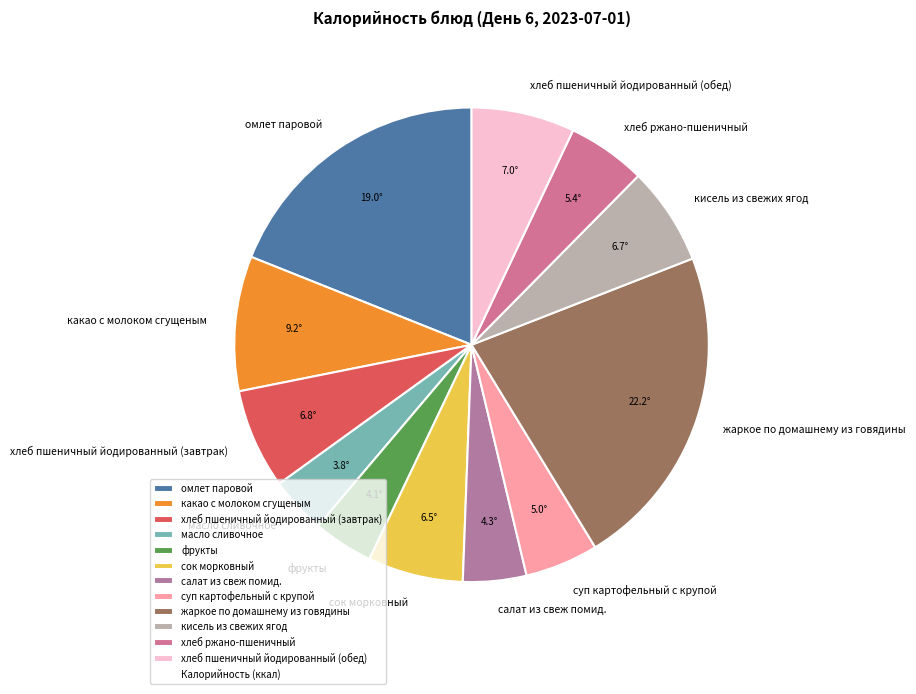

Which category has the biggest portion of the pie?

жаркое по домашнему из говядины